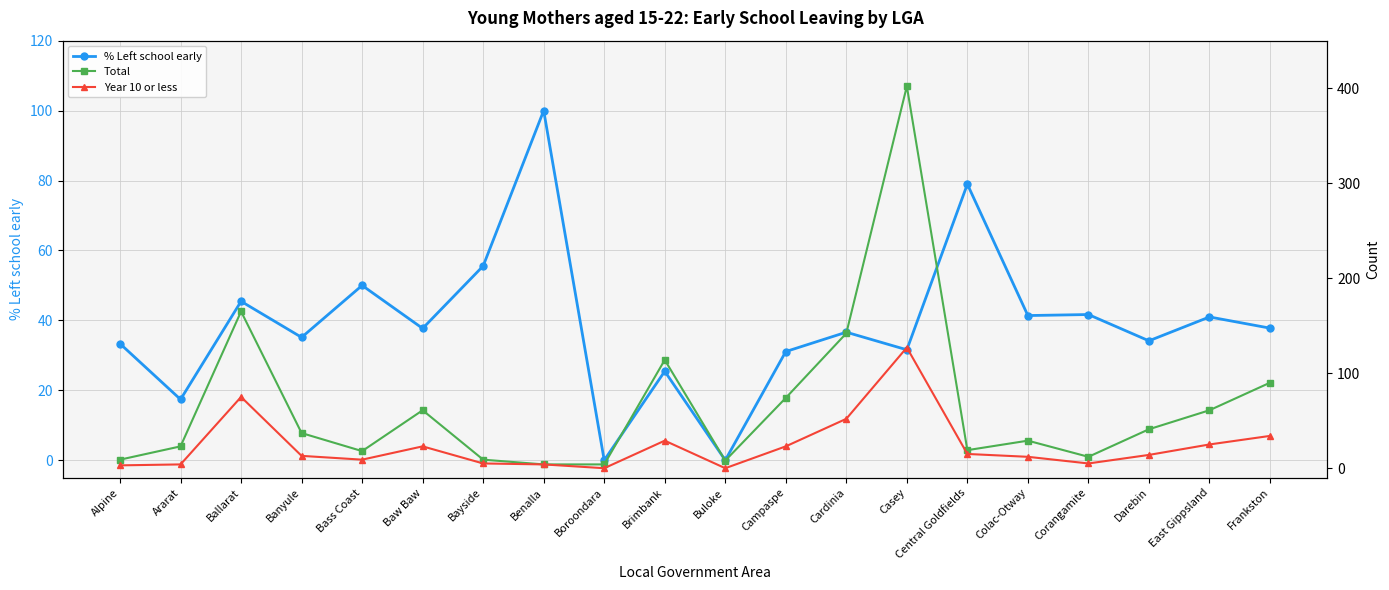

Does the chart display data point markers on the line(s)?

Yes